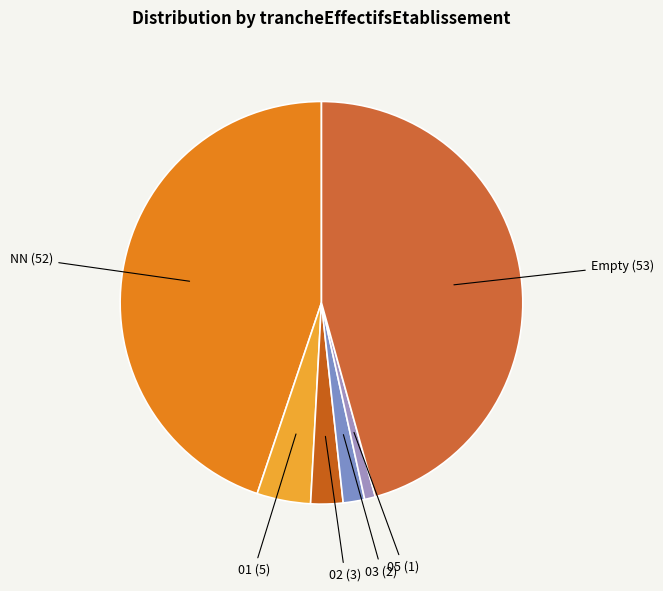

Is there any slice that represents more than half of the pie?

No